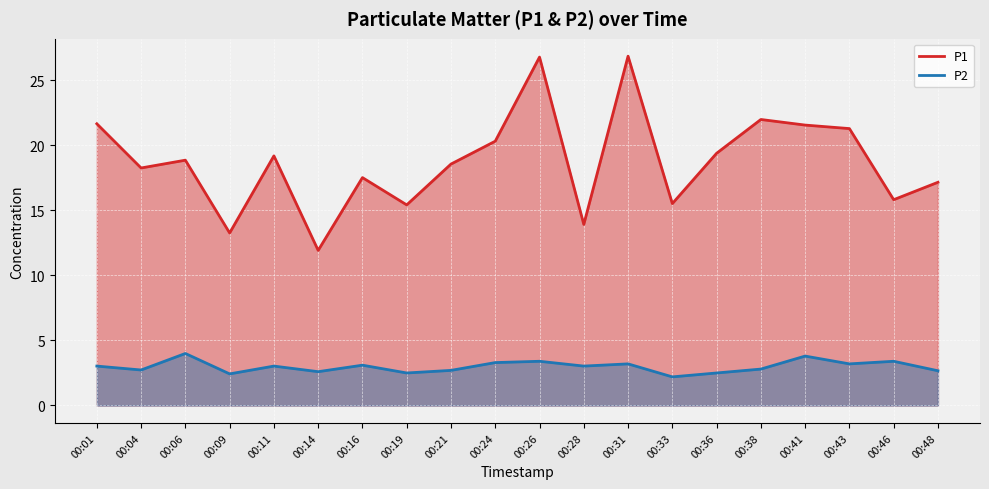

True or false: P2 has a value of 1.3 at 00:31.

False